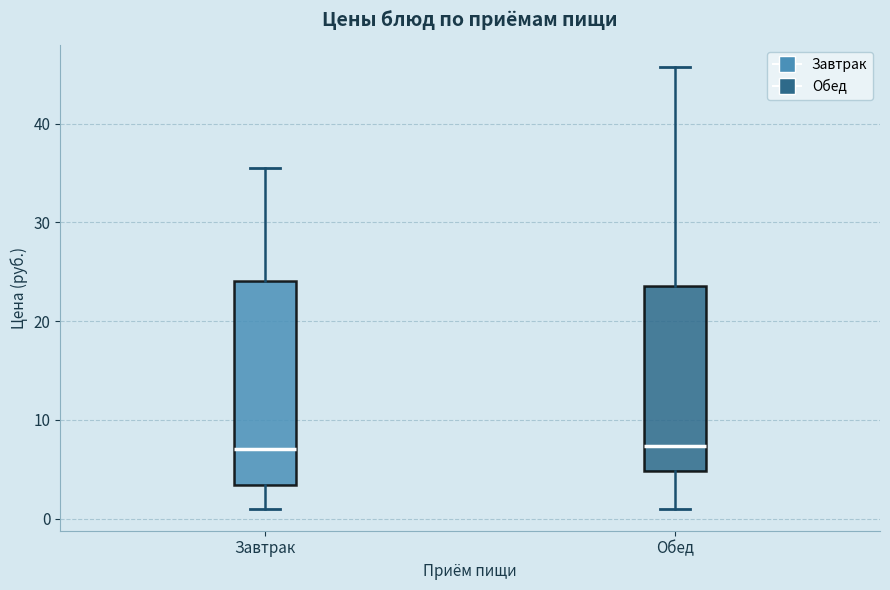

Where is the upper edge of the box for Завтрак on the y-axis? The values are not printed on the chart, so give them approximately, as read against the axis.

24